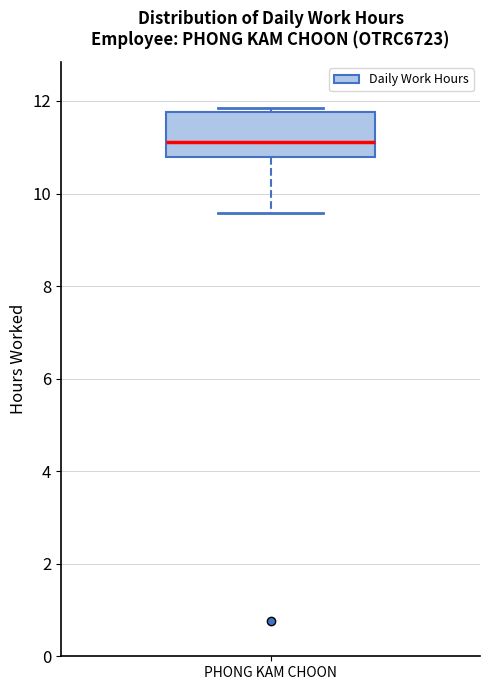

Read this box plot against the y-axis: the position of the median line, the range covered by the box, and the ends of both whiskers. The values are not printed on the chart, so give them approximately, as read against the axis.

median 11.2, box 10.8 to 11.8, whiskers 9.6 to 11.8 (just above the box's upper edge)